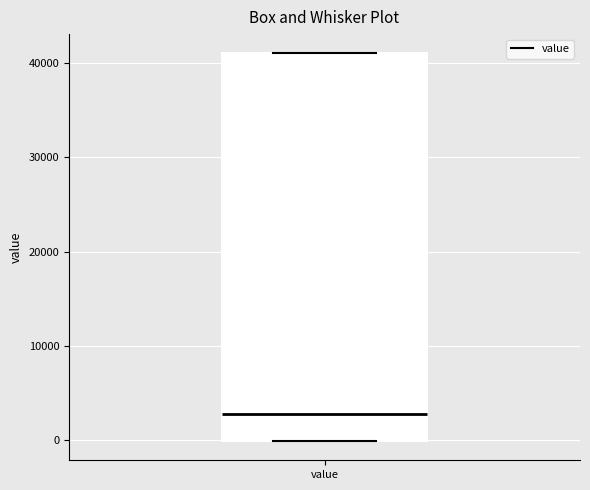

Read this box plot against the y-axis: the position of the median line, the range covered by the box, and the ends of both whiskers. The values are not printed on the chart, so give them approximately, as read against the axis.

median 3000, box 0 to 41000, whiskers 0 to 41000